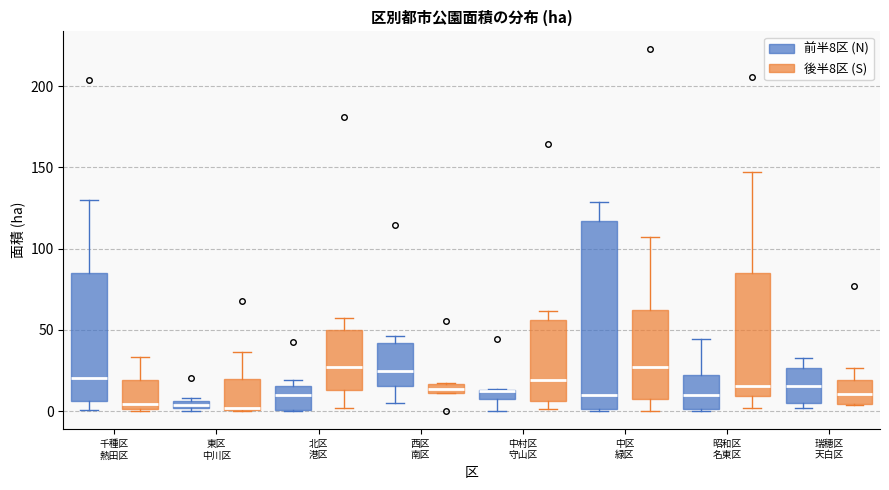

Where is the lower edge of the box for 昭和区 名東区 (後半8区 (S)) on the y-axis? The values are not printed on the chart, so give them approximately, as read against the axis.

10